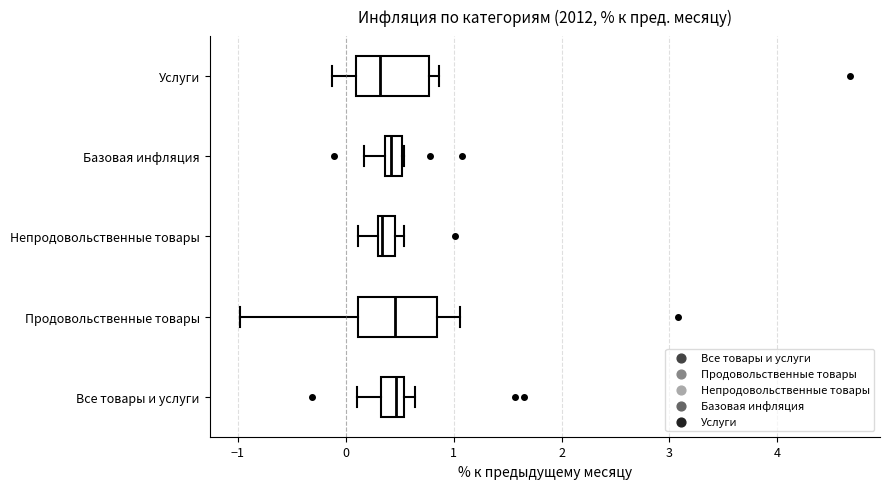

Reading bottom to top, transcribe this box plot: for each box, give where its median line is, the range the box spans, and where its two whiskers end, as read against the x-axis. The values are not printed on the chart, so give them approximately, as read against the axis.

Все товары и услуги: median 0.5 (inside the box), box 0.3 to 0.5, whiskers 0.1 to 0.6
Продовольственные товары: median 0.5, box 0.1 to 0.9, whiskers -1.0 to 1.1
Непродовольственные товары: median 0.3 (just right of the box's left edge), box 0.3 to 0.5, whiskers 0.1 to 0.5 (just right of the box's right edge)
Базовая инфляция: median 0.4 (just right of the box's left edge), box 0.4 to 0.5, whiskers 0.2 to 0.5
Услуги: median 0.3, box 0.1 to 0.8, whiskers -0.1 to 0.9